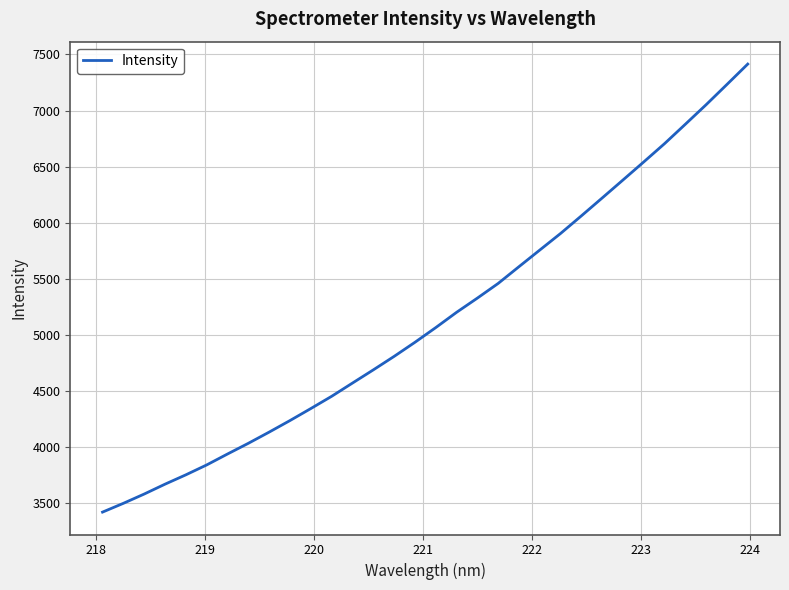

Is this an area chart (filled region under the line)?

No